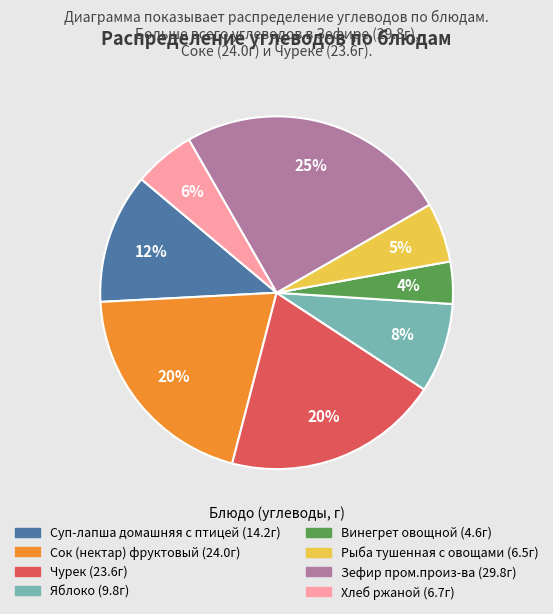

Combined, do Рыба тушенная с овощами and Чурек account for over 50%?

No